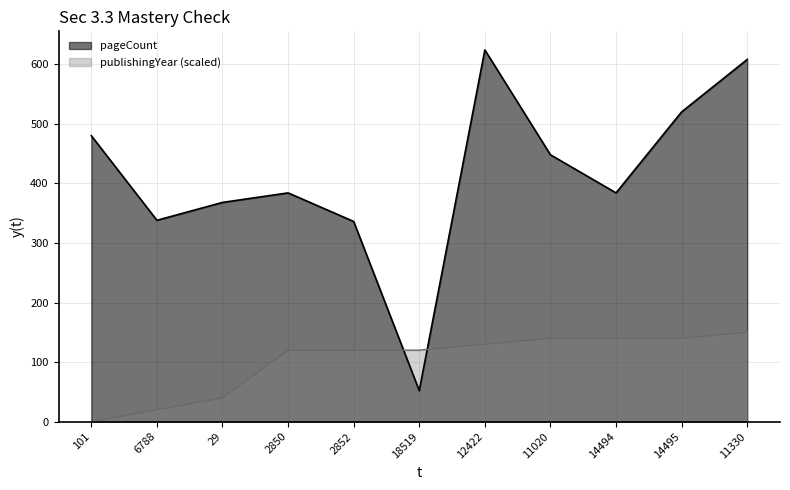

True or false: the data shows 300 at 11020.

False